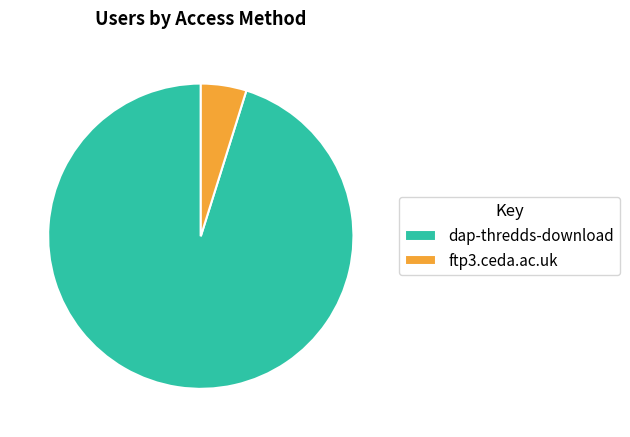

Rank the categories by value from lowest to highest.

ftp3.ceda.ac.uk, dap-thredds-download